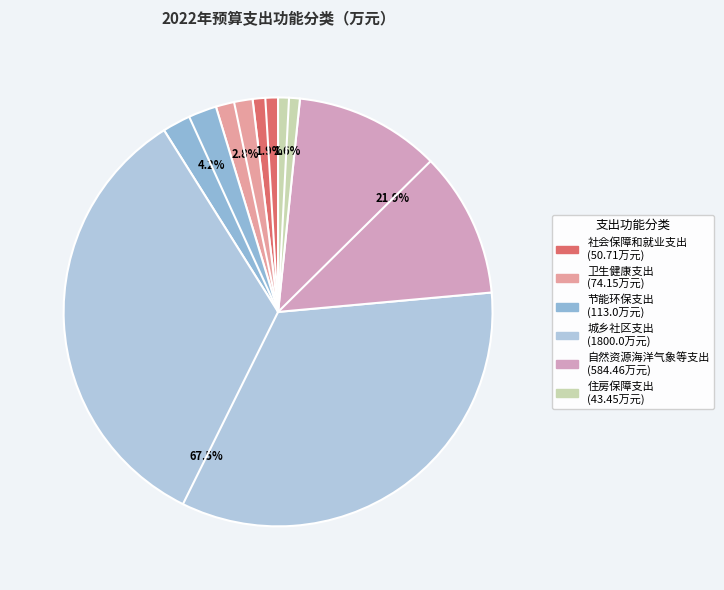

How many slices are in this pie chart?

6